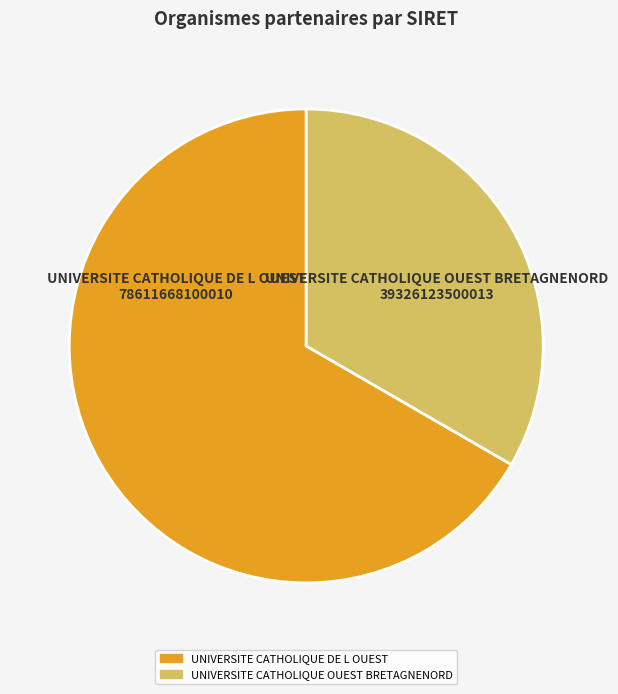

Is it true that UNIVERSITE CATHOLIQUE OUEST BRETAGNENORD is 26% of the pie?

False